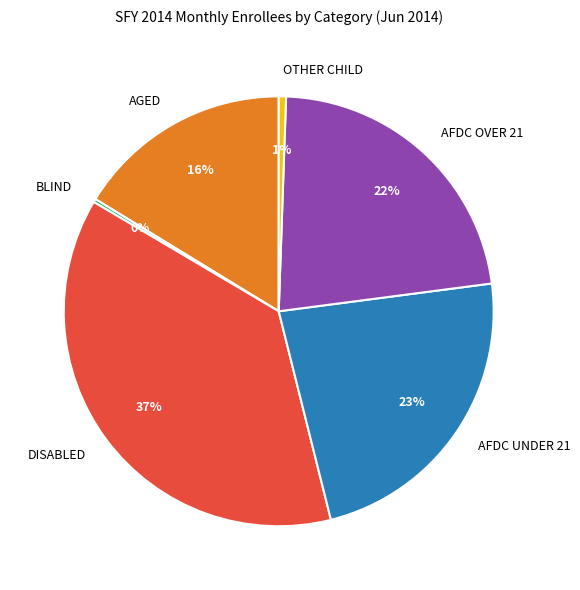

Does any single category account for the majority?

No